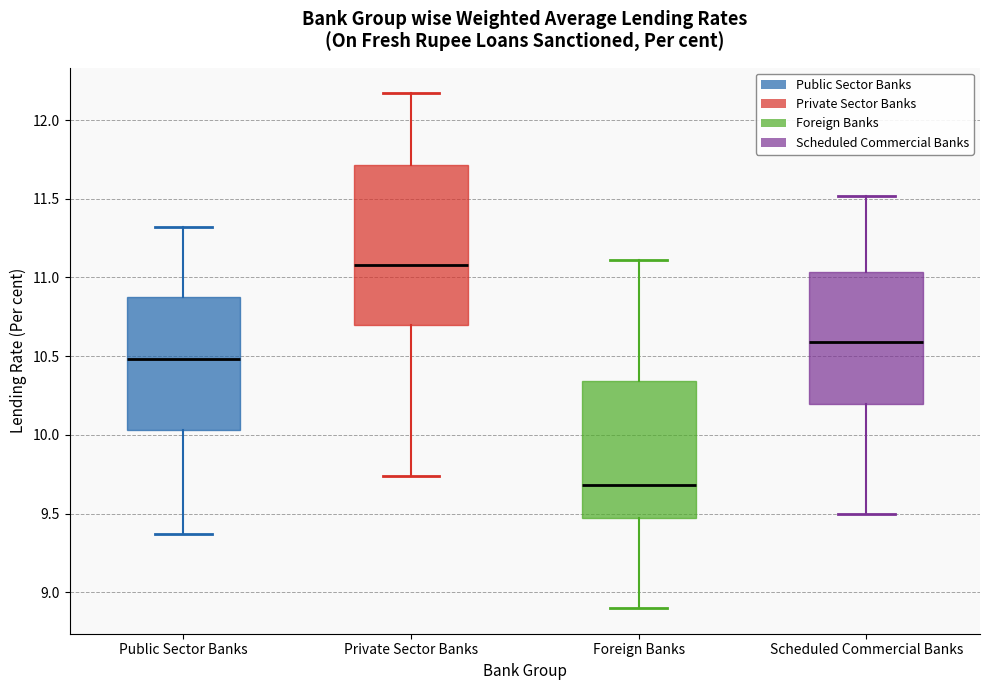

Comparing the boxes themselves (not the whiskers), which one is the tallest?

Private Sector Banks